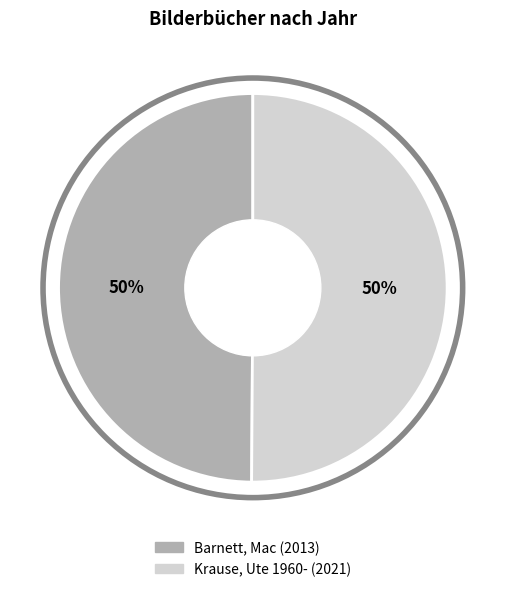

Is it true that Krause, Ute 1960- is 37% of the pie?

False